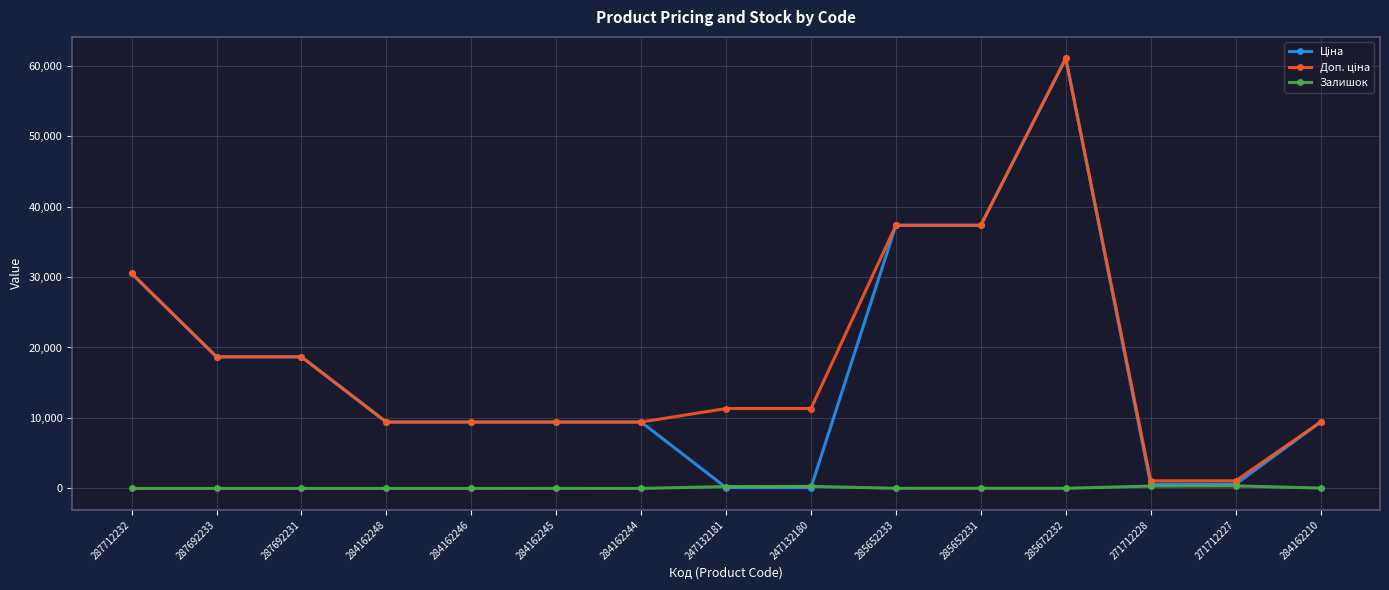

Is it true that Залишок equals 12.0 at 285652233?

True